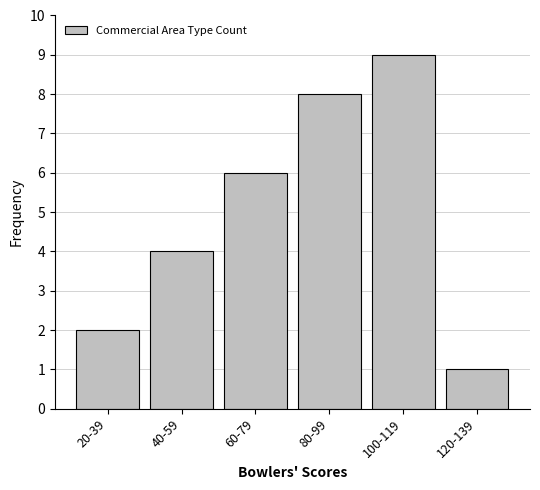

Reading right to left, list all the values displayed in this chart.

120-139=1	100-119=9	80-99=8	60-79=6	40-59=4	20-39=2